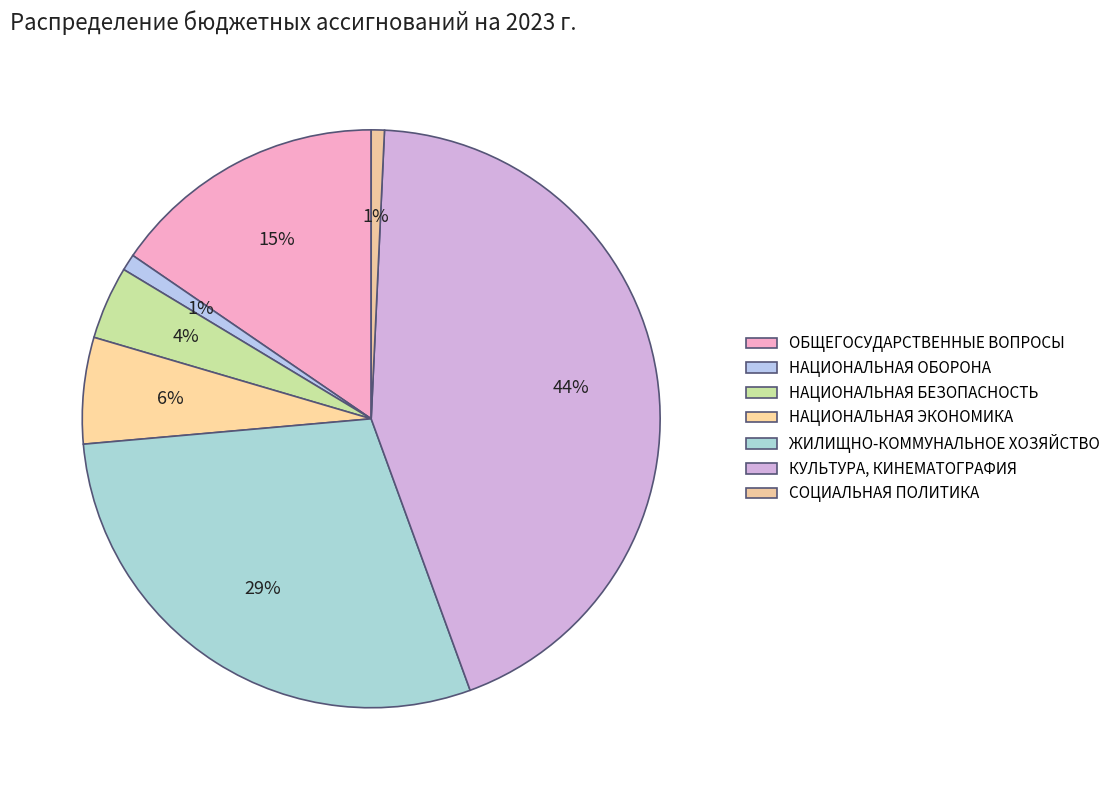

Combined, what portion of the pie is НАЦИОНАЛЬНАЯ ЭКОНОМИКА and НАЦИОНАЛЬНАЯ ОБОРОНА?

6.9%